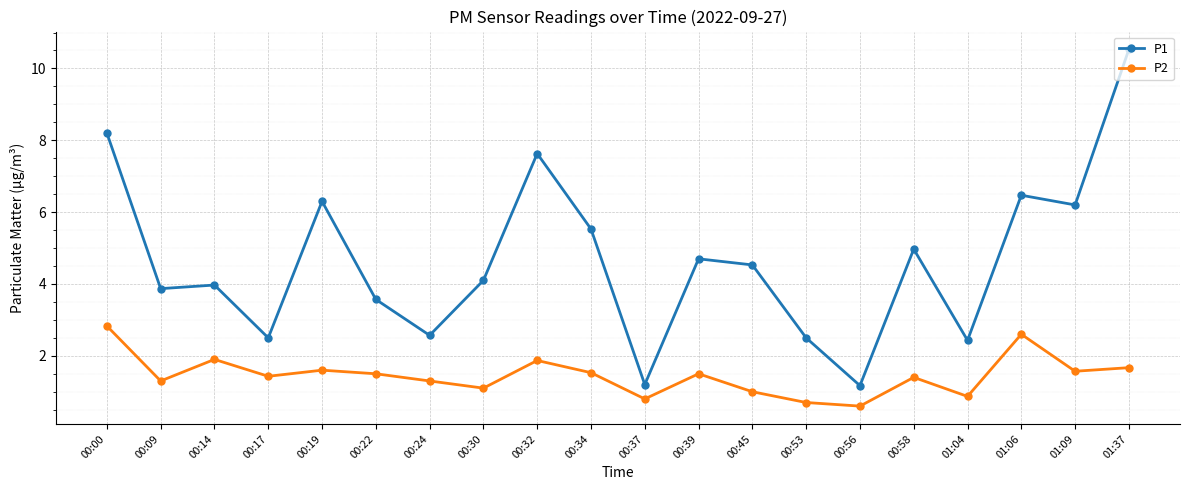

The P1 series shows 8.2 at 00:00. True or false?

True